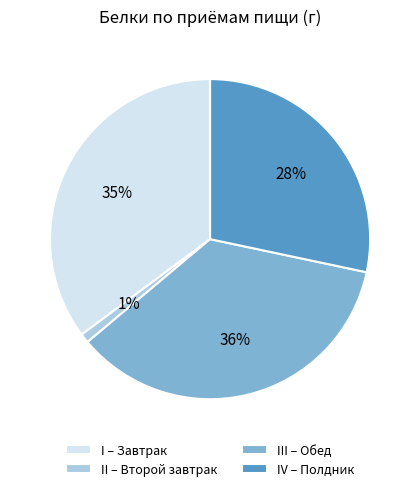

Which slice is the smallest?

II – Второй завтрак